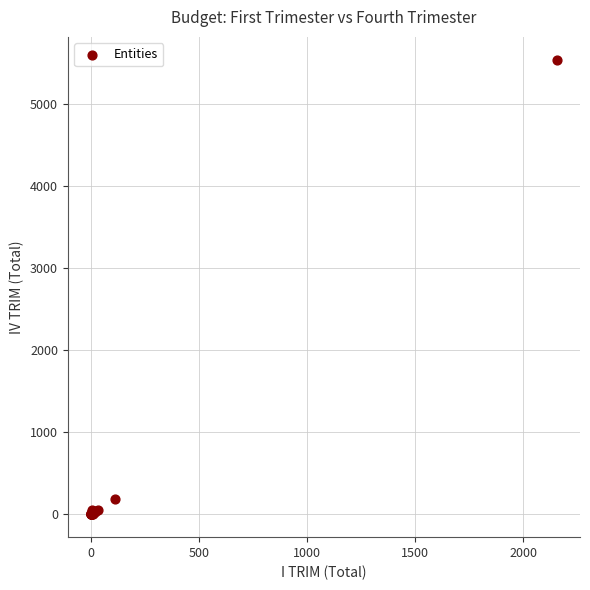

What Y value in the scatter plot is closest to 2767?

190.5